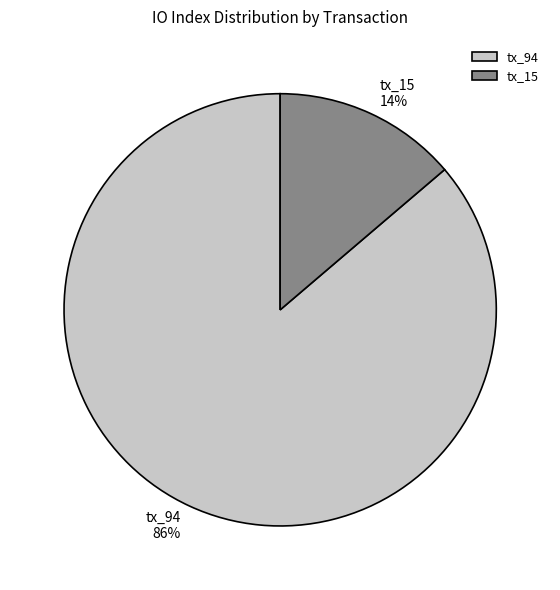

Which category has the smallest portion of the pie?

tx_15